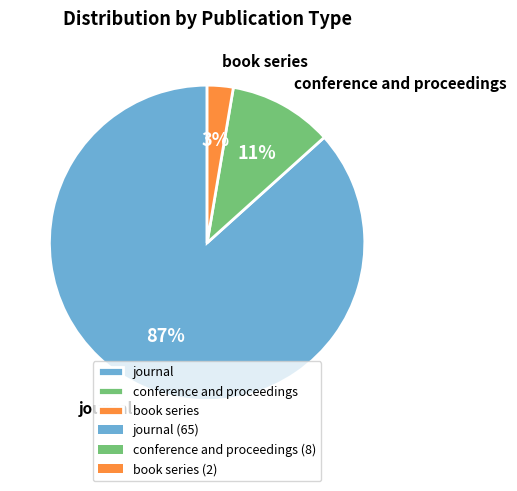

Do journal and conference and proceedings together represent more than half of the pie?

Yes